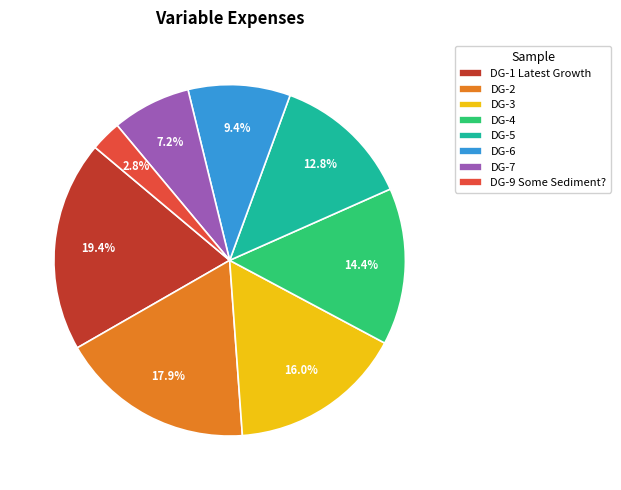

Does any single category account for the majority?

No